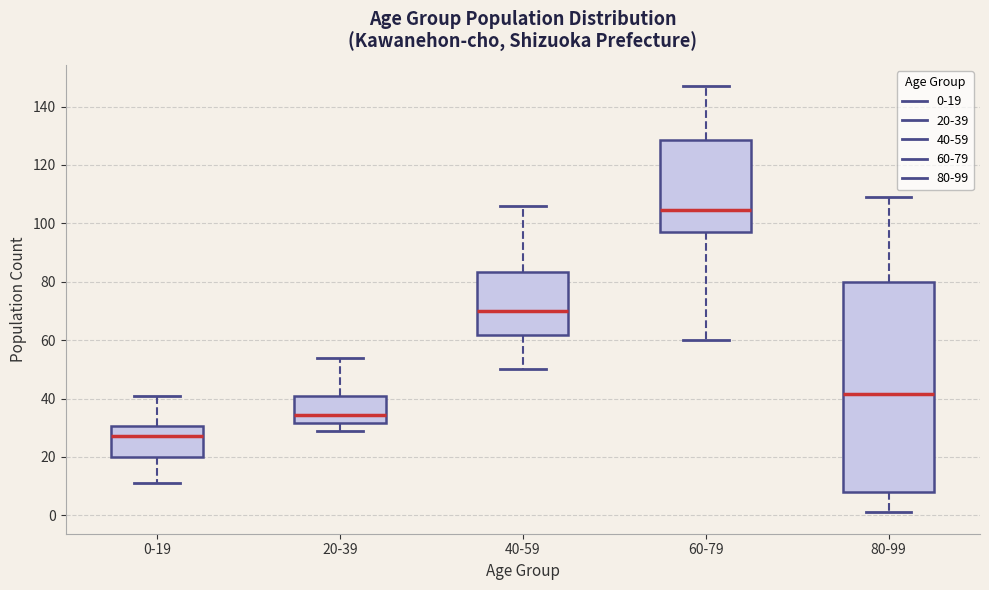

Comparing the boxes themselves (not the whiskers), which one is the tallest?

80-99